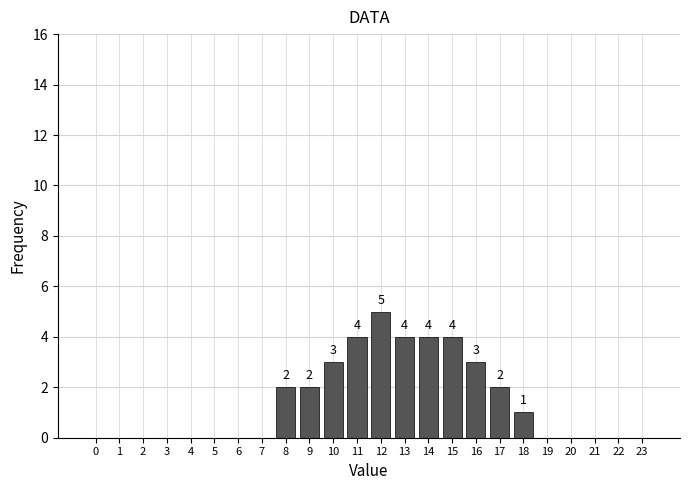

Reading left to right, what are all the values shown in this chart?

0=0	1=0	2=0	3=0	4=0	5=0	6=0	7=0	8=2	9=2	10=3	11=4	12=5	13=4	14=4	15=4	16=3	17=2	18=1	19=0	20=0	21=0	22=0	23=0